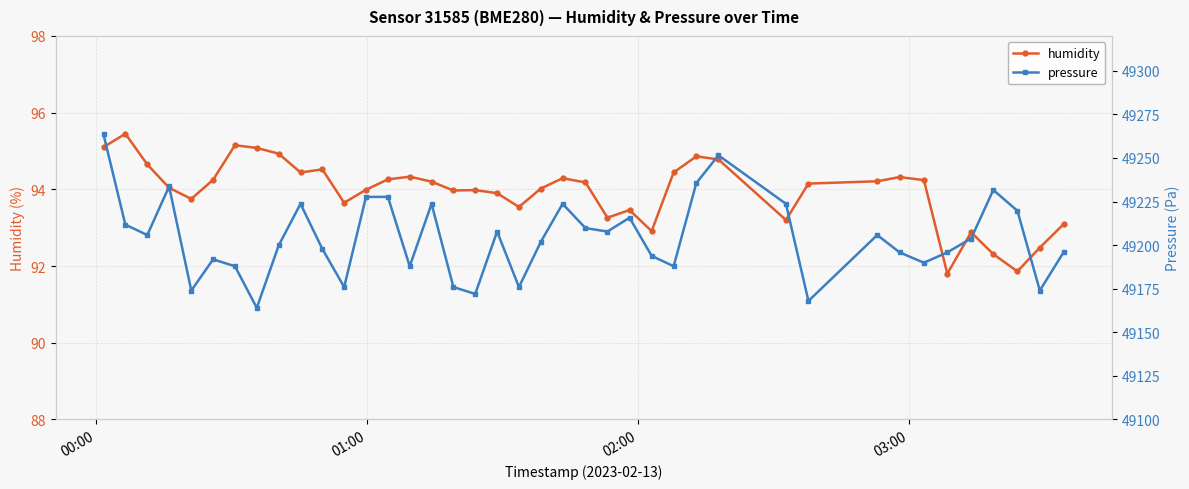

What are all the series names shown in the legend?

humidity, pressure